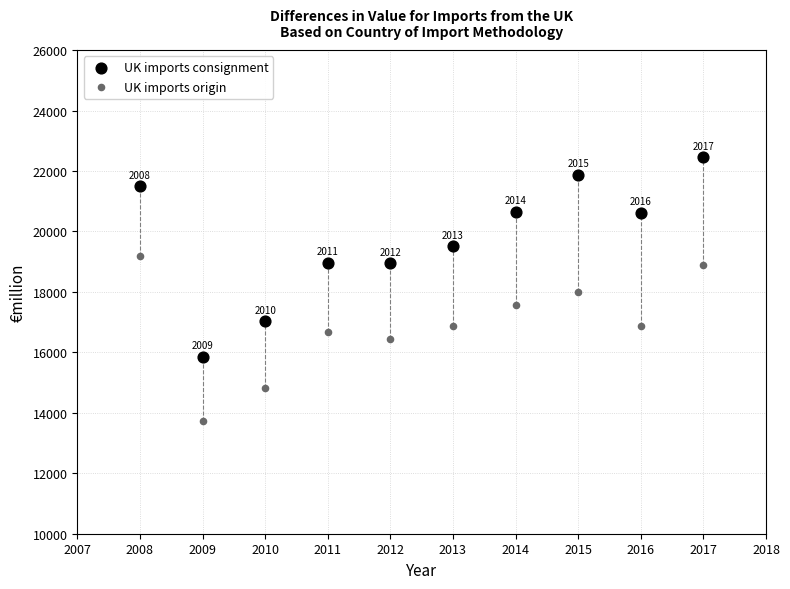

Which series has the widest spread of Y values?

UK imports consignment